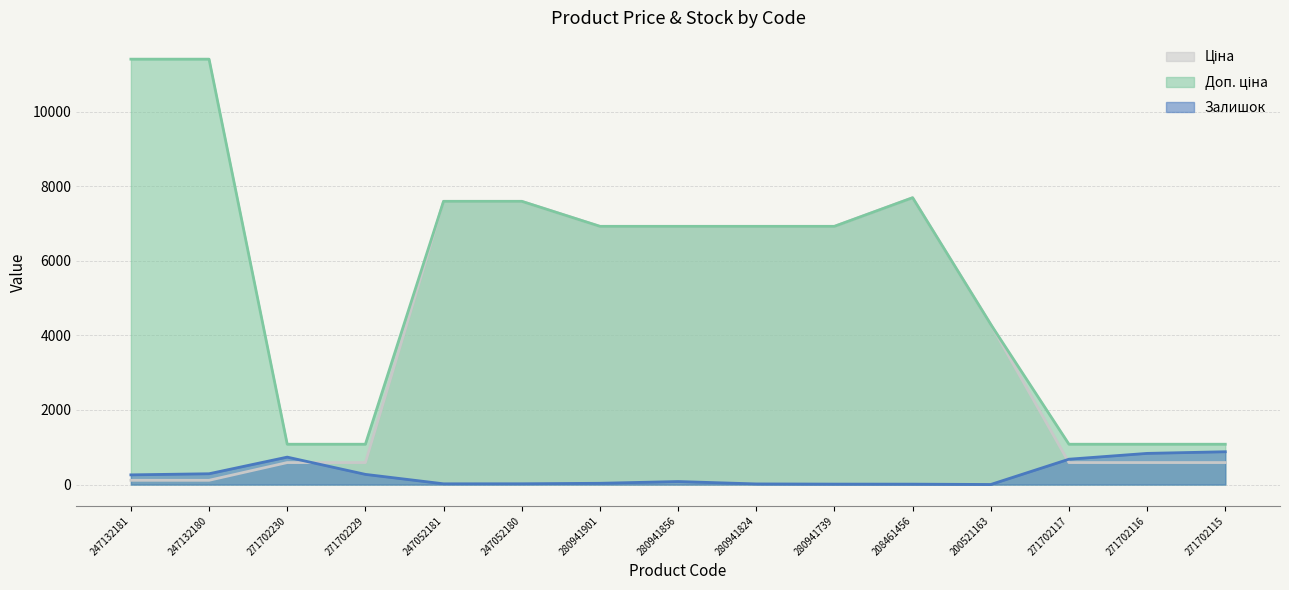

Reading left to right, what are all the values shown in this chart?

Ціна: 247132181=114.1	247132180=114.1	271702230=589.9	271702229=589.9	247052181=7596.5	247052180=7596.5	280941901=6925.7	280941856=6925.7	280941824=6925.7	280941739=6925.7	208461456=7693.1	200521163=4295.4	271702117=589.9	271702116=589.9	271702115=589.9
Доп. ціна: 247132181=11410.0	247132180=11410.0	271702230=1081.7	271702229=1081.7	247052181=7596.5	247052180=7596.5	280941901=6925.7	280941856=6925.7	280941824=6925.7	280941739=6925.7	208461456=7693.1	200521163=4295.0	271702117=1081.7	271702116=1081.7	271702115=1081.7
Залишок: 247132181=260.0	247132180=290.0	271702230=736.0	271702229=273.0	247052181=20.0	247052180=21.0	280941901=34.0	280941856=81.0	280941824=17.0	280941739=12.0	208461456=11.0	200521163=2.0	271702117=680.0	271702116=836.0	271702115=880.0